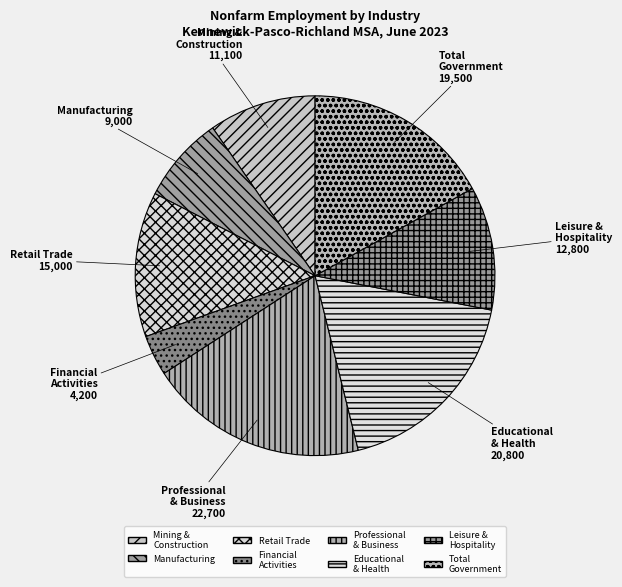

Count the number of slices in the pie.

8